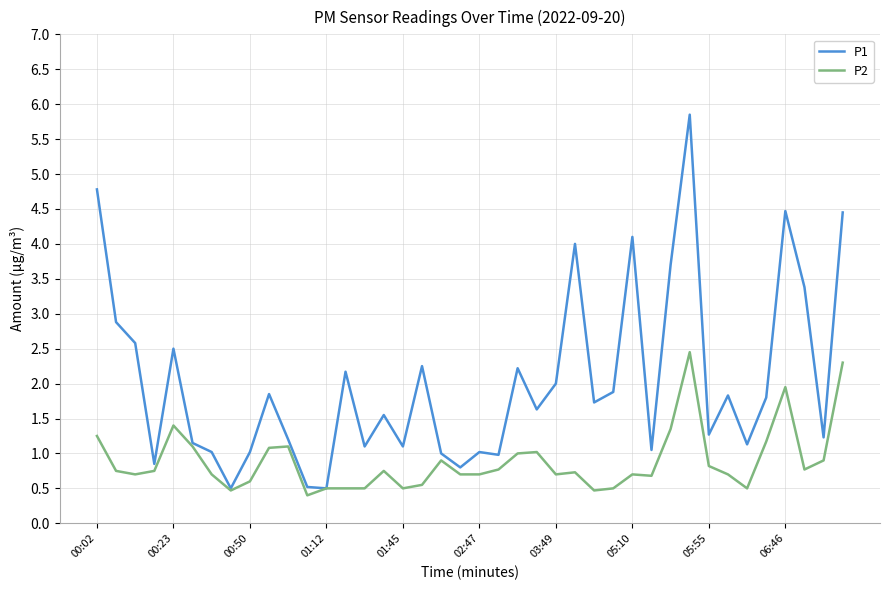

Rank the series by their average value, from highest to lowest.

P1, P2